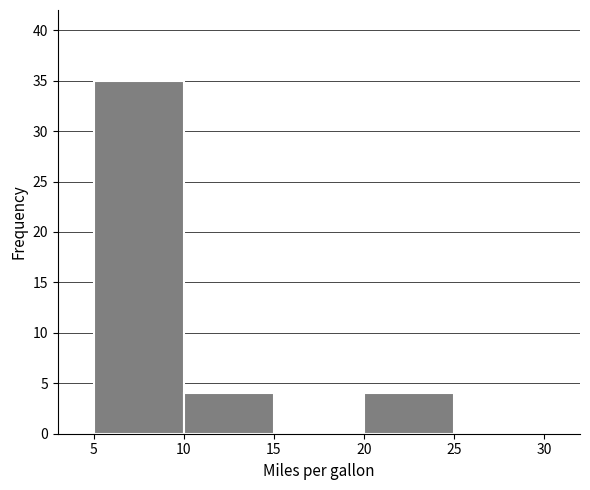

Which range on the x-axis has the tallest bar?

5 to 10